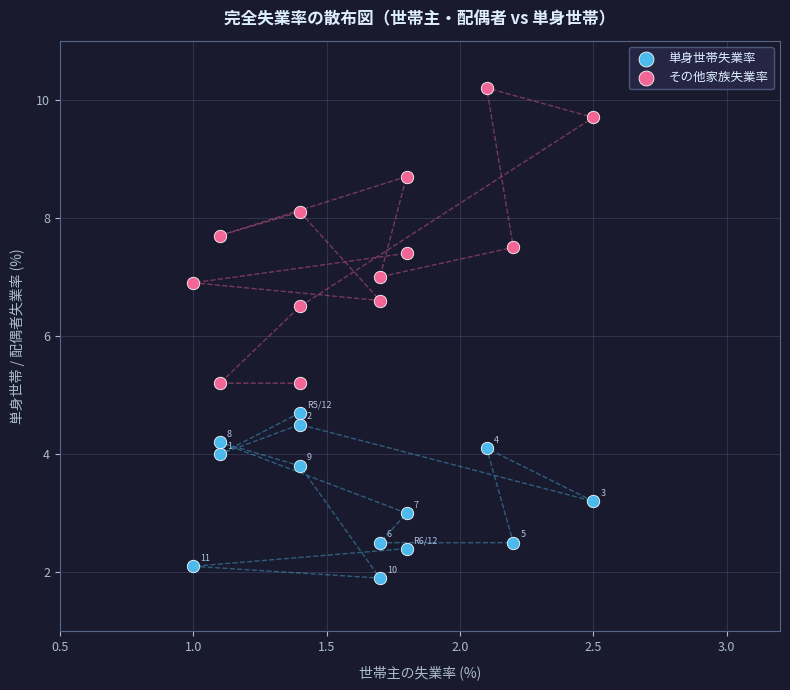

Which series reaches the maximum Y coordinate?

その他家族失業率